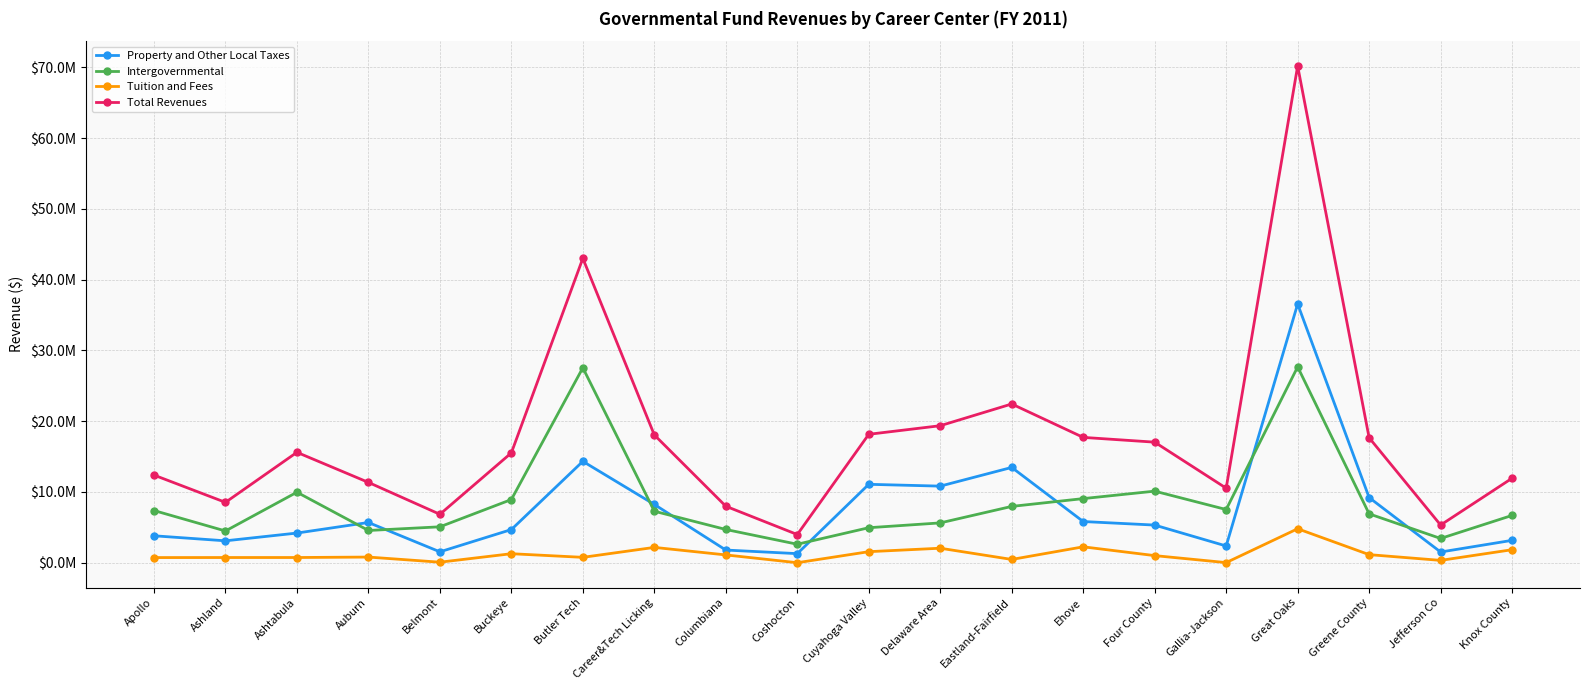

What is the smallest value displayed?

7427